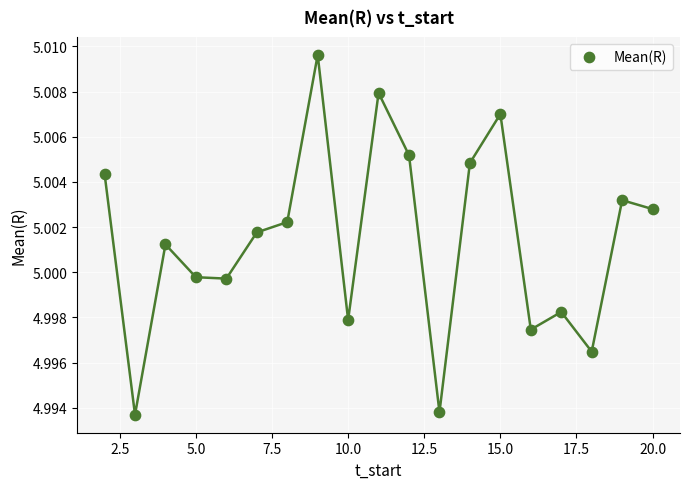

What is the range of X values (max minus min)?

18.0